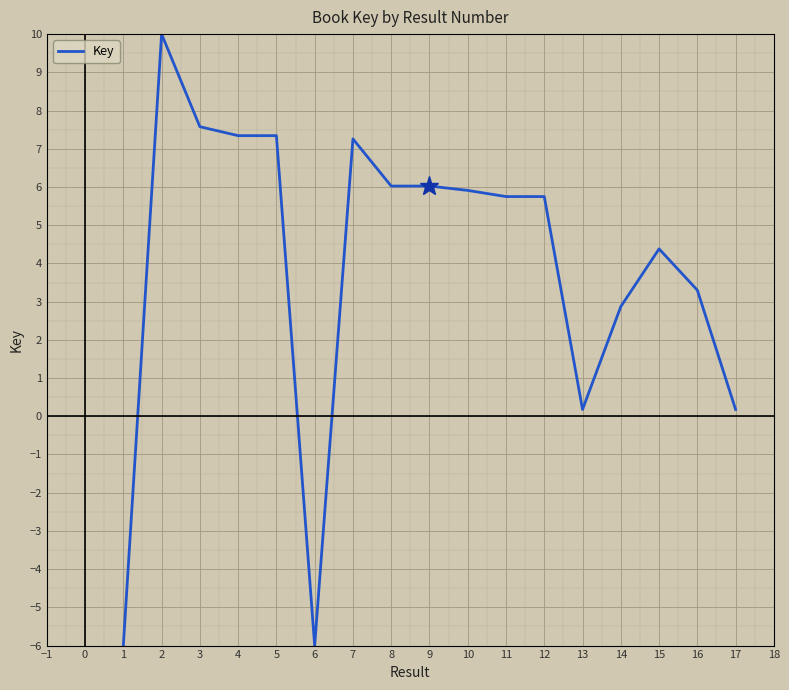

Reading left to right, what are all the values shown in this chart?

-6.0	10.0	7.6	7.3	7.3	-6.0	7.3	6.0	6.0	5.9	5.7	5.7	0.2	2.9	4.4	3.3	0.2